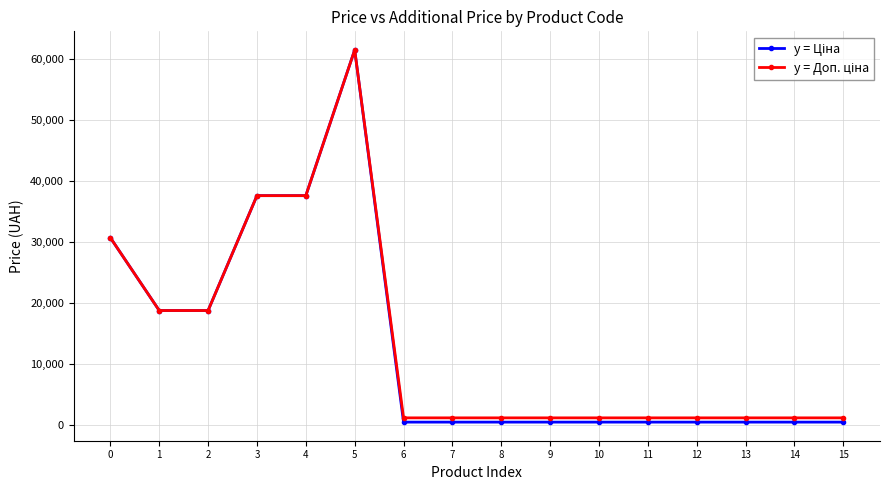

At which category is the sum across all series the highest?

5